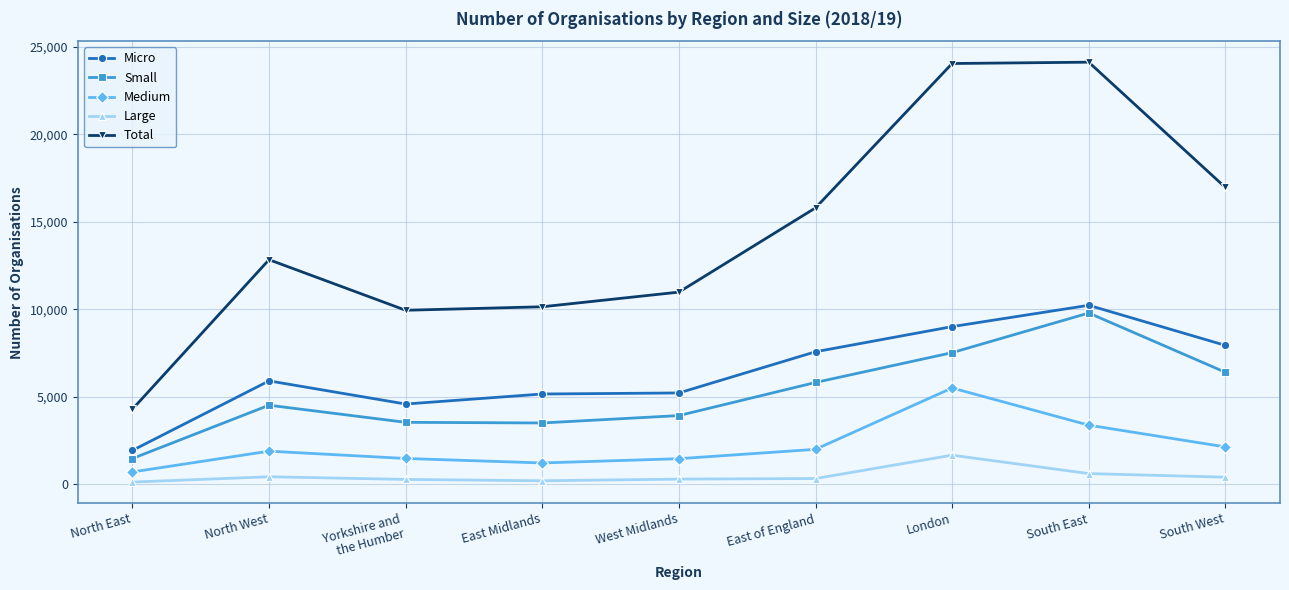

True or false: Micro has a value of 7578 at East of England.

True